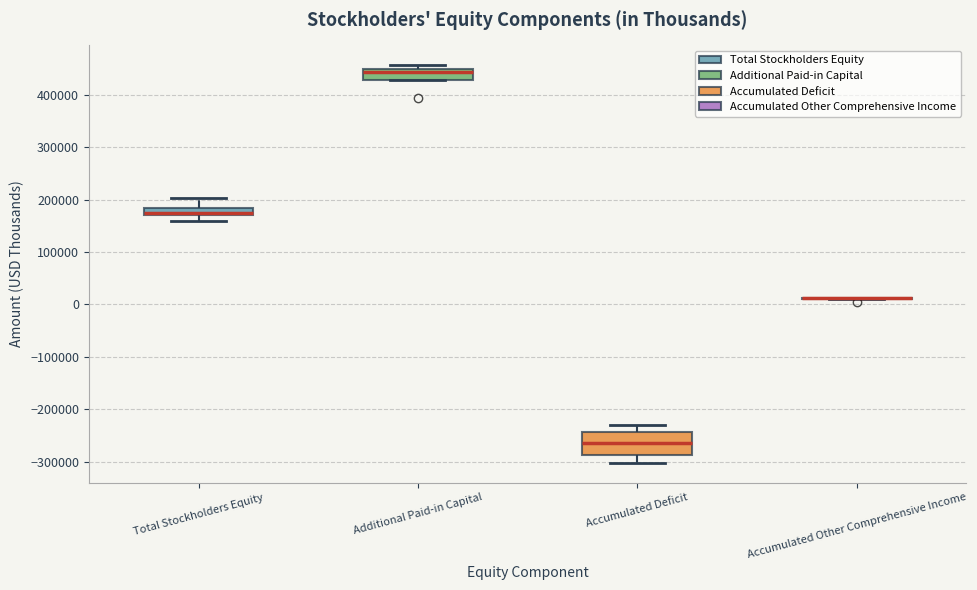

Comparing the boxes themselves (not the whiskers), which one is the tallest?

Accumulated Deficit